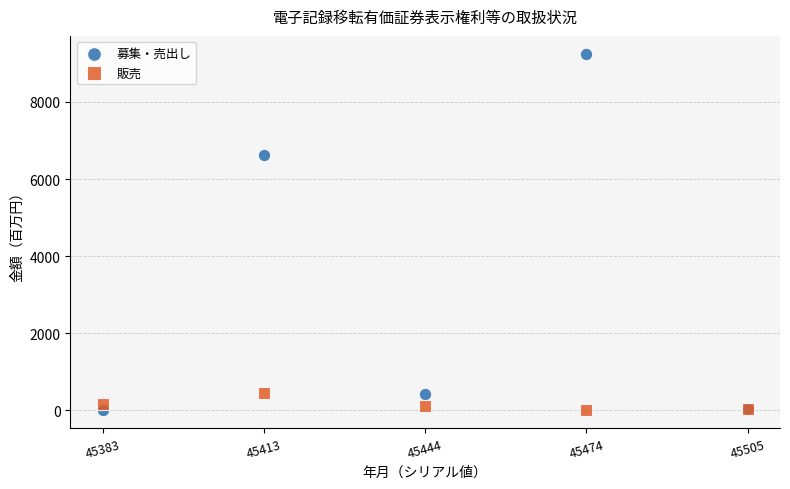

Which series contains the highest Y value?

募集・売出し